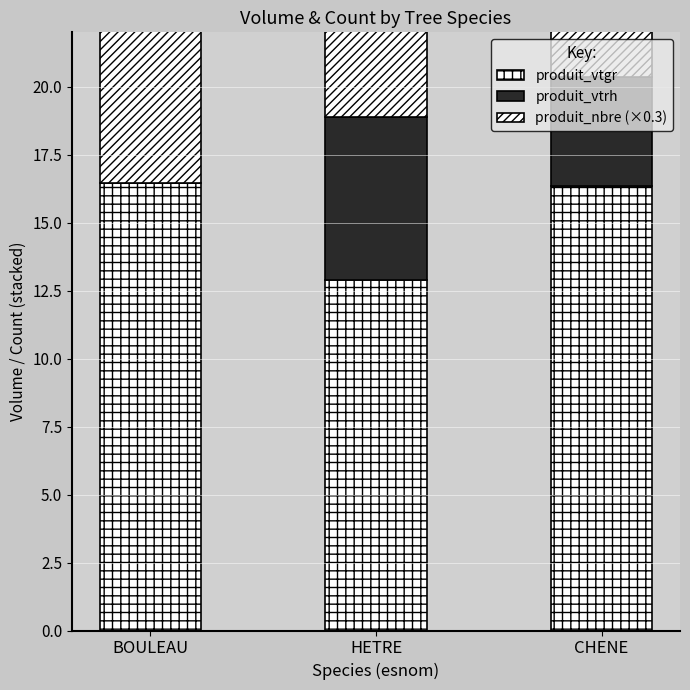

Where is produit_vtrh nearest to the value 3?

CHENE